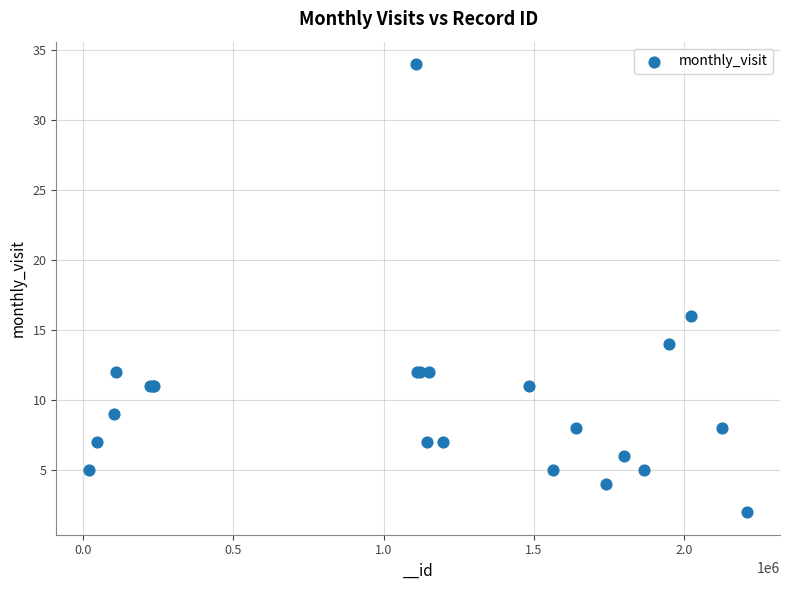

What Y value in the scatter plot is closest to 18?

16